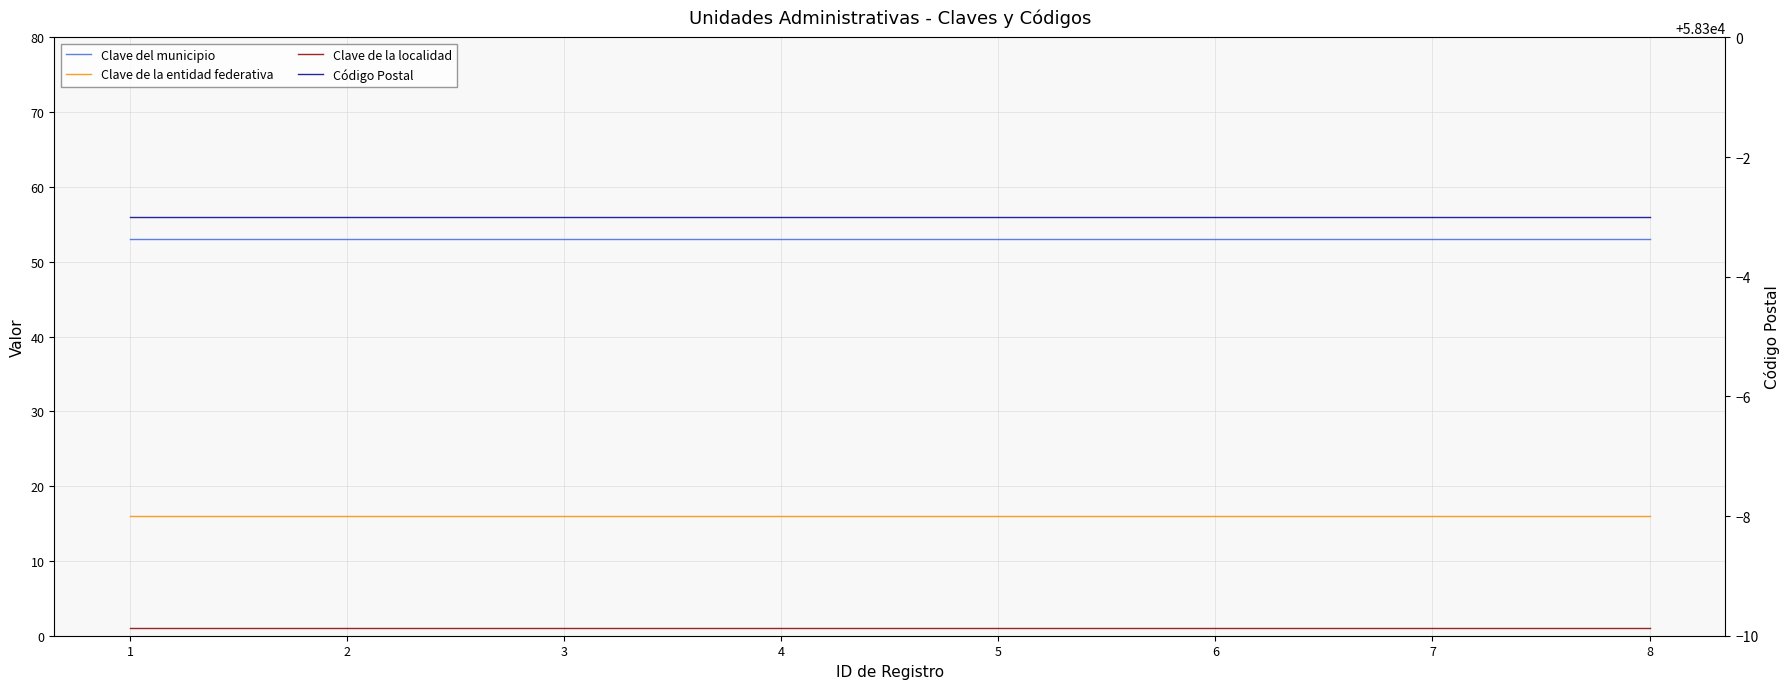

List the series in order of their peak value, highest first.

Código Postal, Clave del municipio, Clave de la entidad federativa, Clave de la localidad